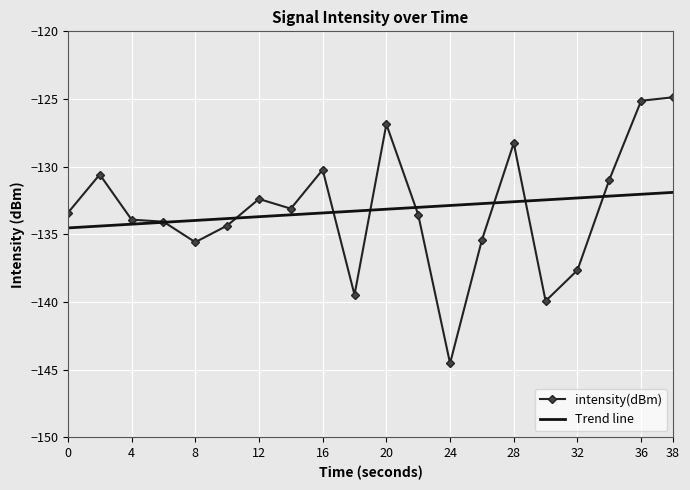

List the labels in order of value, largest first.

38, 36, 20, 28, 16, 2, 34, 12, 14, 0, 22, 4, 6, 10, 26, 8, 32, 18, 30, 24